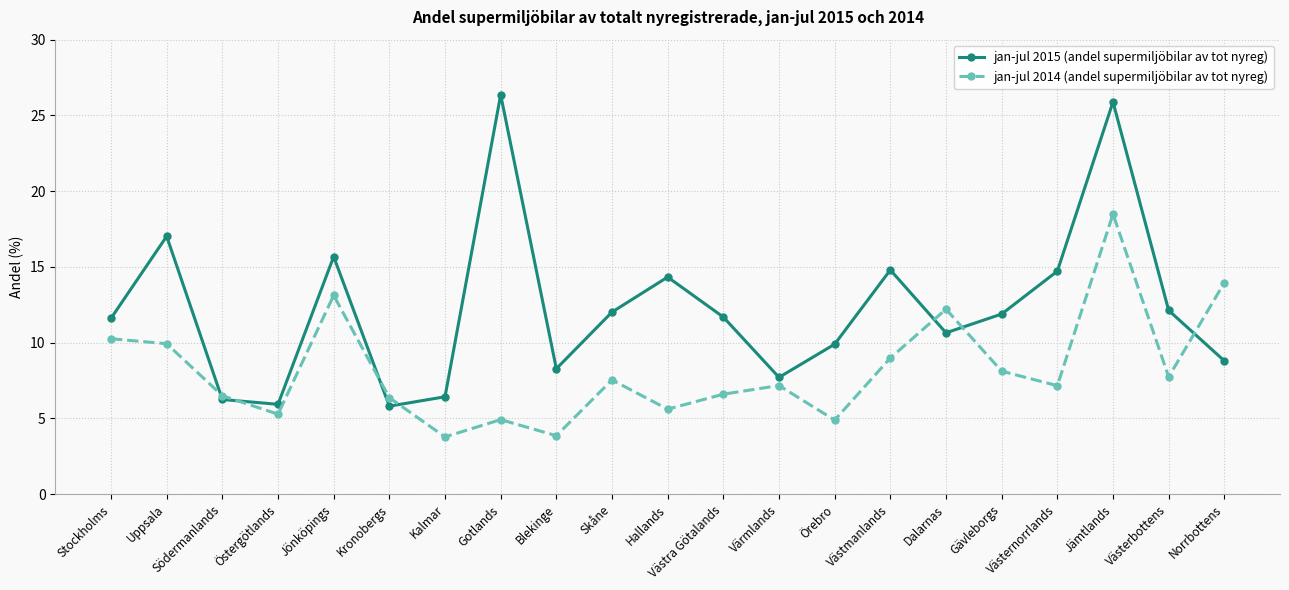

At how many categories does at least one series exceed 8?

16